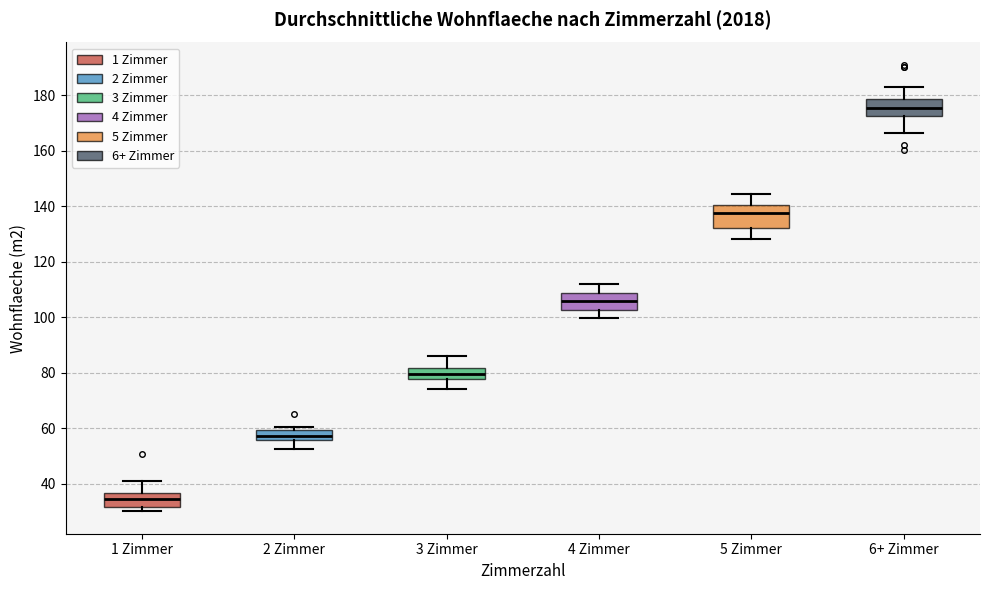

Where is the upper edge of the box for 1 Zimmer on the y-axis? The values are not printed on the chart, so give them approximately, as read against the axis.

36